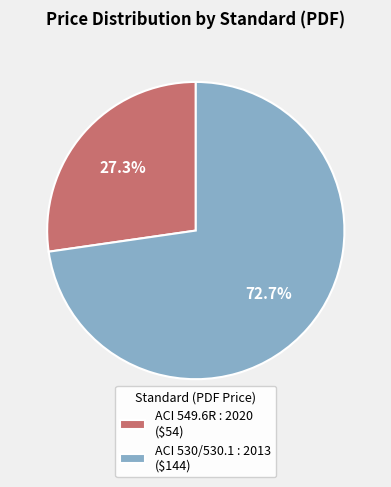

What percentage do ACI 549.6R : 2020 and ACI 530/530.1 : 2013 together represent?

100.0%